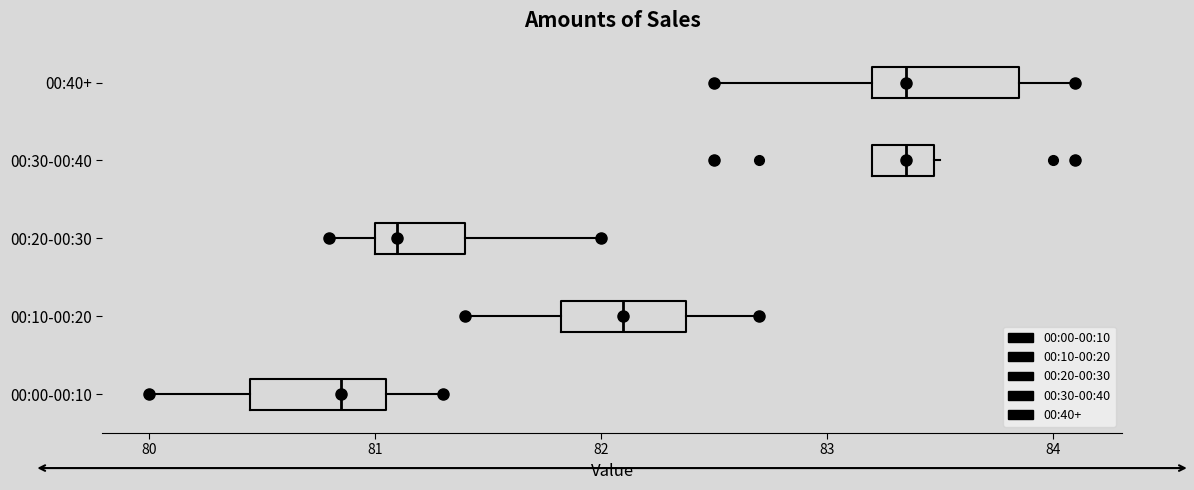

Reading bottom to top, read every box against the x-axis: the position of its median line, the range the box covers, and the ends of its whiskers. The values are not printed on the chart, so give them approximately, as read against the axis.

00:00-00:10: median 80.9, box 80.5 to 81.1, whiskers 80.0 to 81.3
00:10-00:20: median 82.1, box 81.8 to 82.4, whiskers 81.4 to 82.7
00:20-00:30: median 81.1, box 81.0 to 81.4, whiskers 80.8 to 82.0
00:30-00:40: median 83.4, box 83.2 to 83.5, whiskers 83.2 to 83.5
00:40+: median 83.4, box 83.2 to 83.9, whiskers 82.5 to 84.1